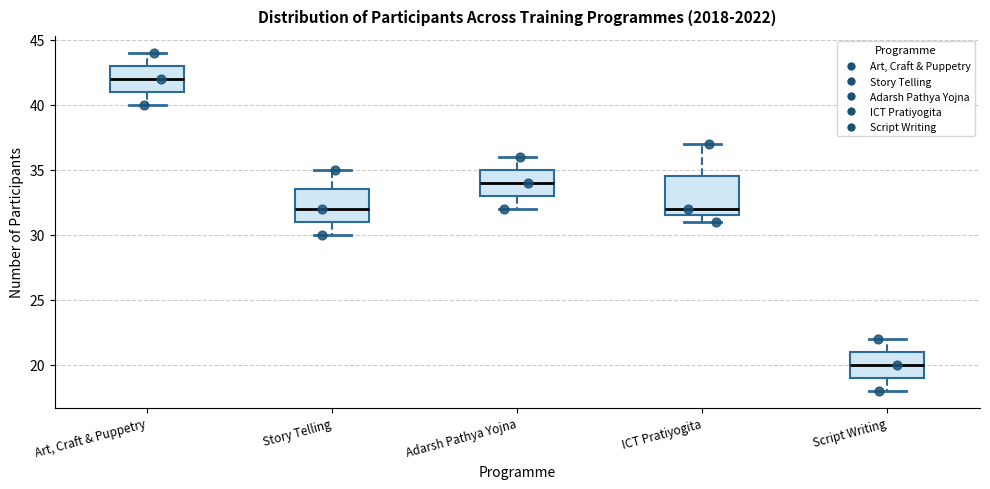

Which box's median line is the lowest?

Script Writing